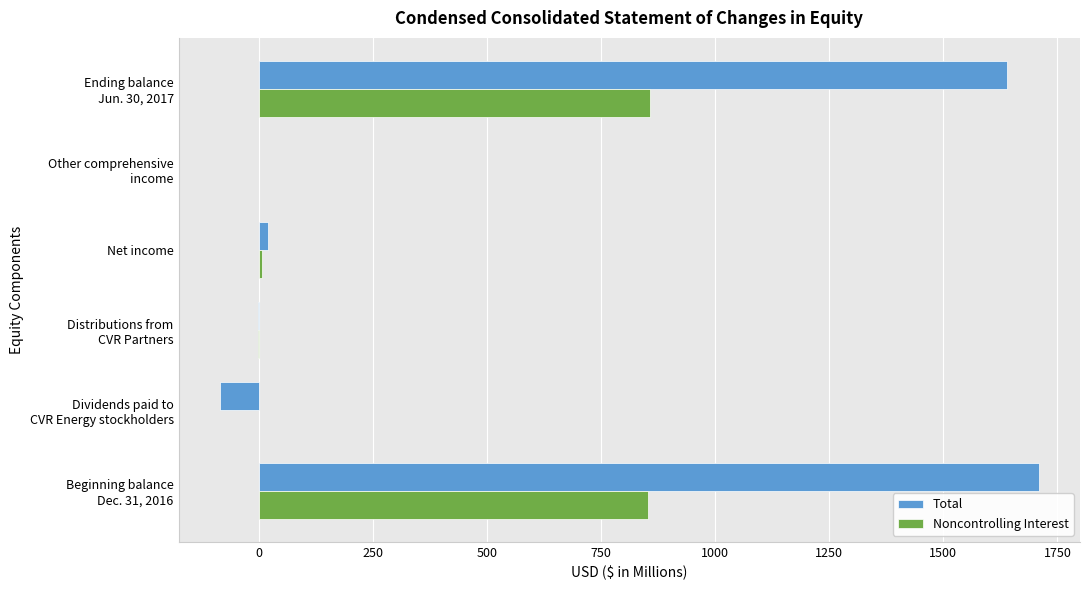

Which series has the largest total across all categories?

Total